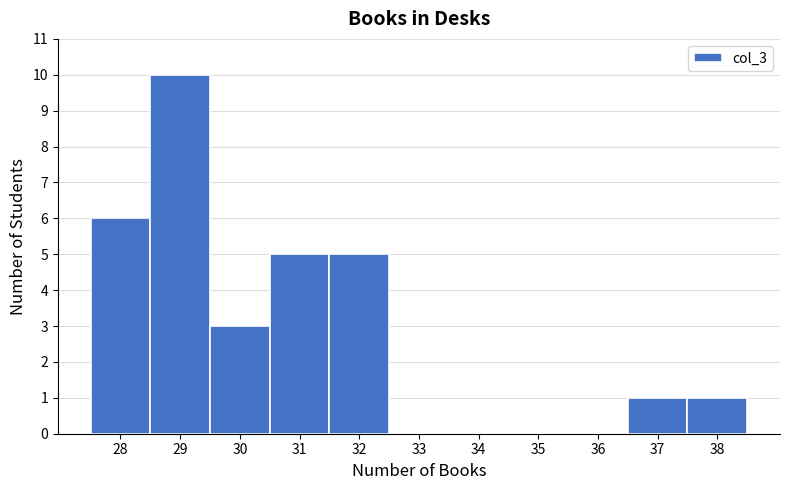

Reading left to right, transcribe this chart: for each bar, give the range it covers on the x-axis and its height. The values are not printed on the chart, so give them approximately, as read against the axis.

27.5 to 28.5: 6
28.5 to 29.5: 10
29.5 to 30.5: 3
30.5 to 31.5: 5
31.5 to 32.5: 5
32.5 to 33.5: 0
33.5 to 34.5: 0
34.5 to 35.5: 0
35.5 to 36.5: 0
36.5 to 37.5: 1
37.5 to 38.5: 1